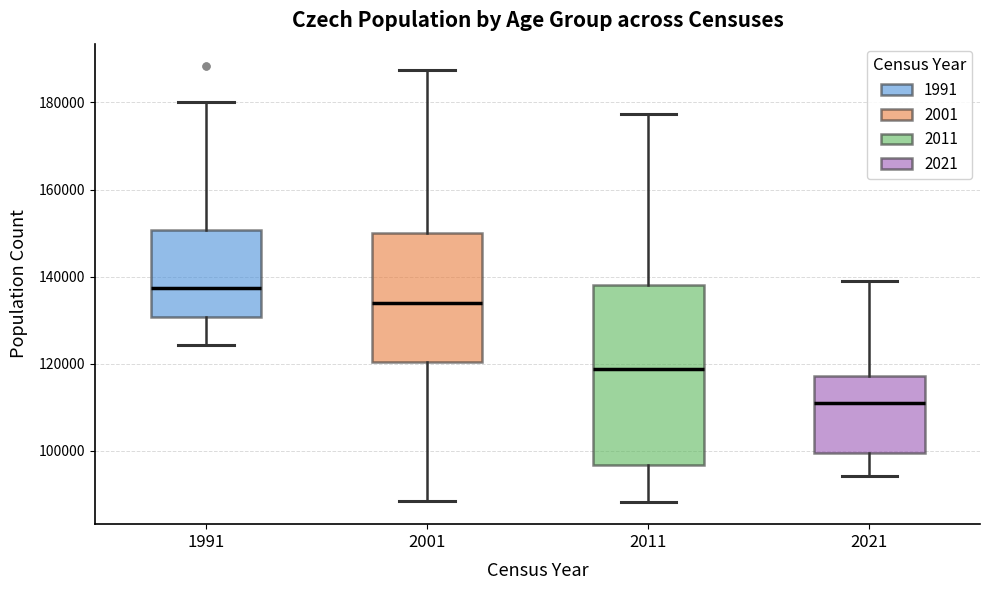

Reading left to right, transcribe this box plot: for each box, give where its median line is, the range the box spans, and where its two whiskers end, as read against the y-axis. The values are not printed on the chart, so give them approximately, as read against the axis.

1991: median 138000, box 130000 to 150000, whiskers 124000 to 180000
2001: median 134000, box 120000 to 150000, whiskers 88000 to 188000
2011: median 118000, box 96000 to 138000, whiskers 88000 to 178000
2021: median 110000, box 100000 to 118000, whiskers 94000 to 140000